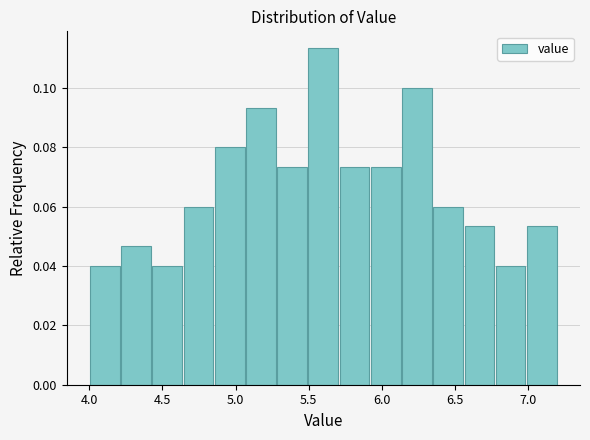

Reading left to right, transcribe this chart: for each bar, give the range it covers on the x-axis and its height. Neither the bar edges nor the heights are printed on the chart, so give them approximately, as read against the axes.

4.00 to 4.20: 0.040
4.20 to 4.45: 0.046
4.45 to 4.65: 0.040
4.65 to 4.85: 0.060
4.85 to 5.05: 0.080
5.05 to 5.30: 0.094
5.30 to 5.50: 0.074
5.50 to 5.70: 0.114
5.70 to 5.90: 0.074
5.90 to 6.15: 0.074
6.15 to 6.35: 0.100
6.35 to 6.55: 0.060
6.55 to 6.75: 0.054
6.75 to 7.00: 0.040
7.00 to 7.20: 0.054